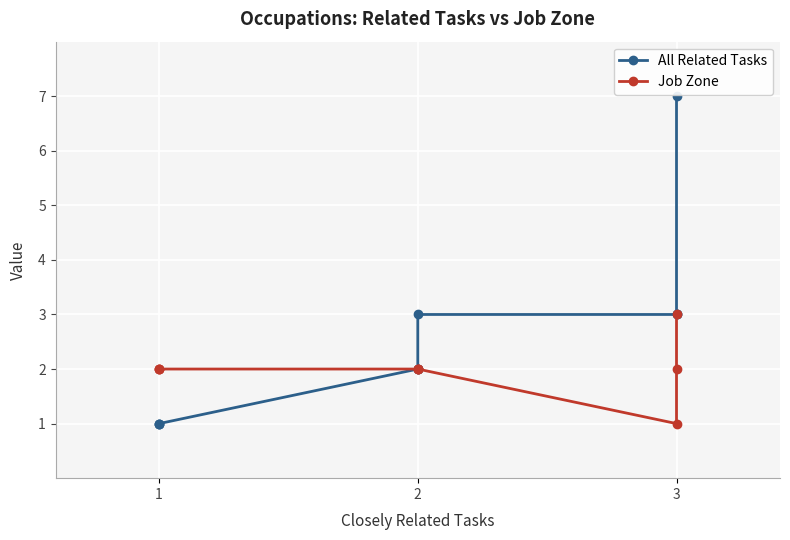

Rank the series by their average value, from lowest to highest.

Job Zone, All Related Tasks